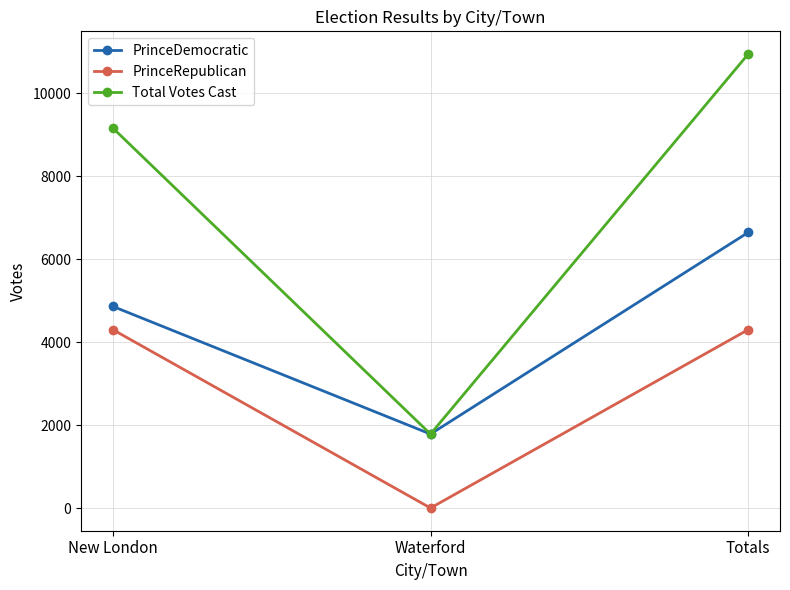

What is the approximate value of Total Votes Cast at Totals?

10951